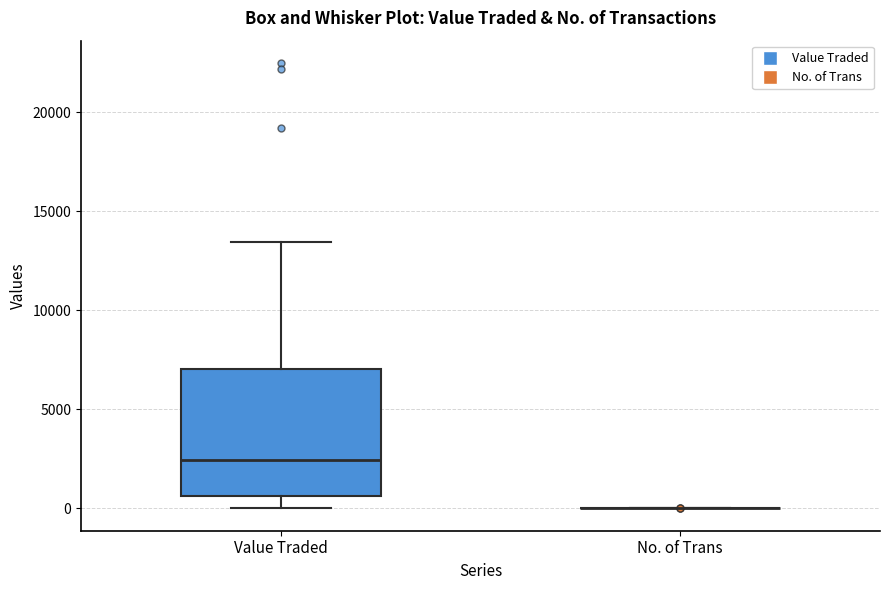

Comparing the boxes themselves (not the whiskers), which one is the tallest?

Value Traded